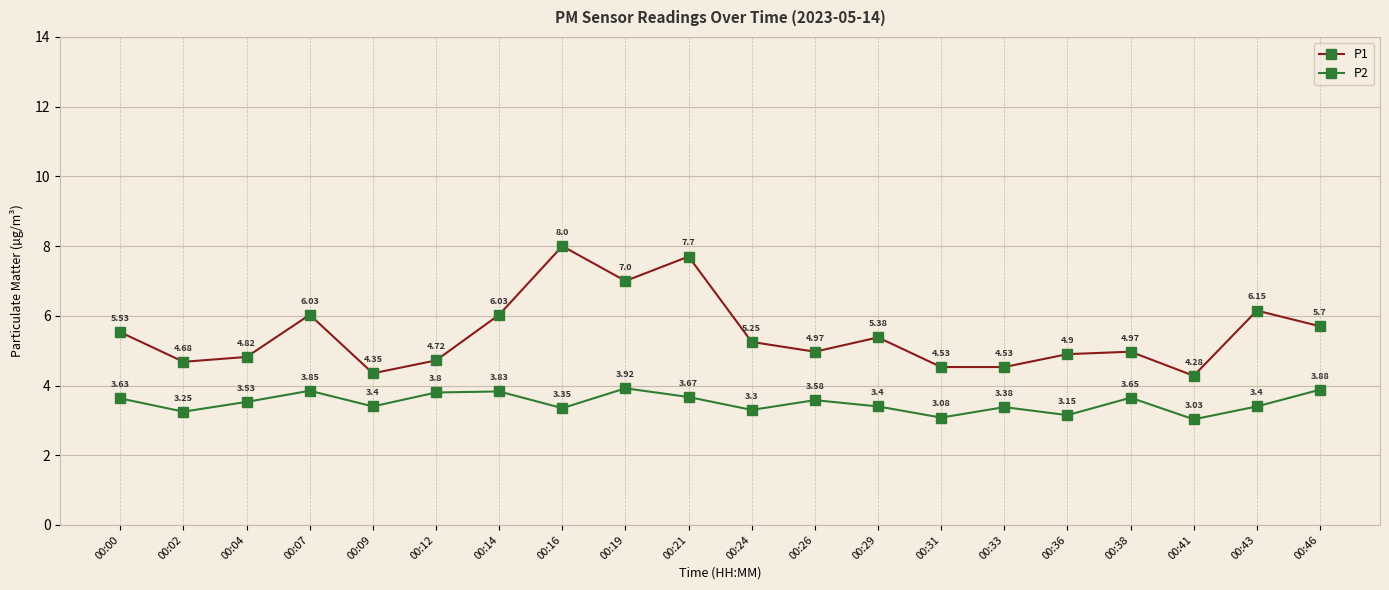

Is it true that P2 equals 3.4 at 00:29?

True